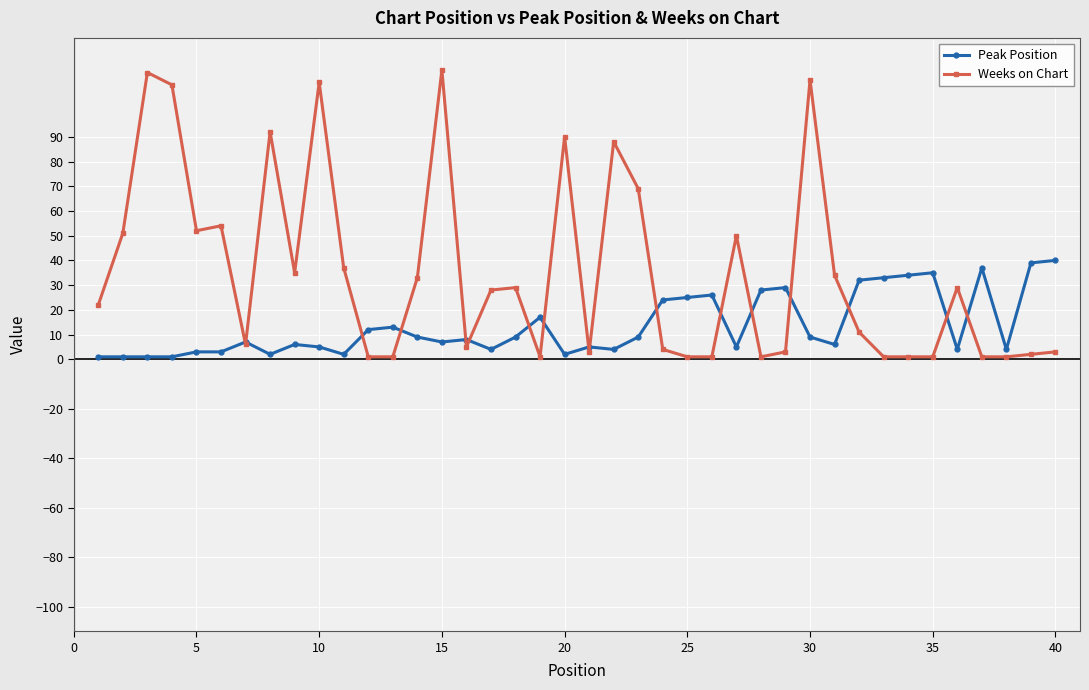

Does the chart display data point markers on the line(s)?

Yes